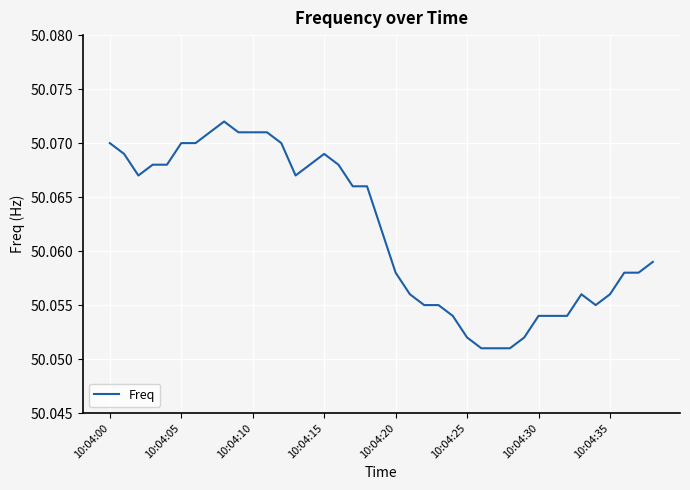

What is the greatest value displayed?

50.1